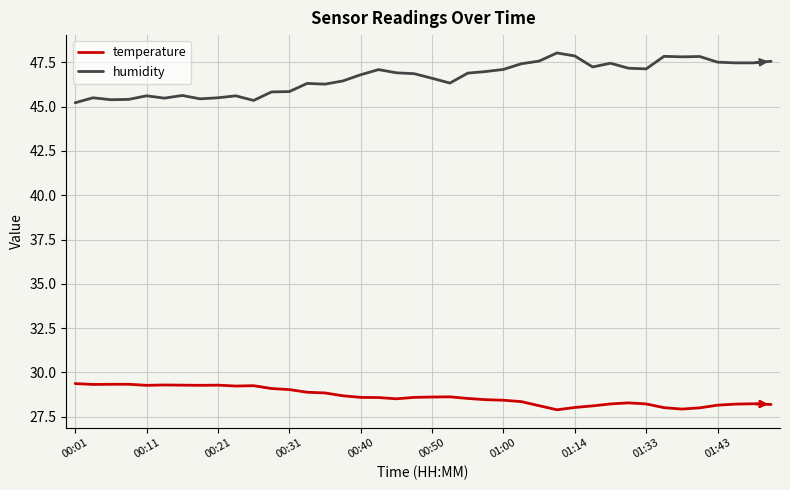

What is the average value of the humidity series?

46.6